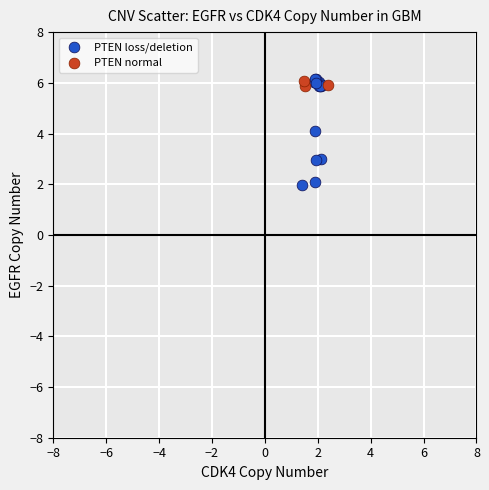

Which series has the widest spread of Y values?

PTEN loss/deletion